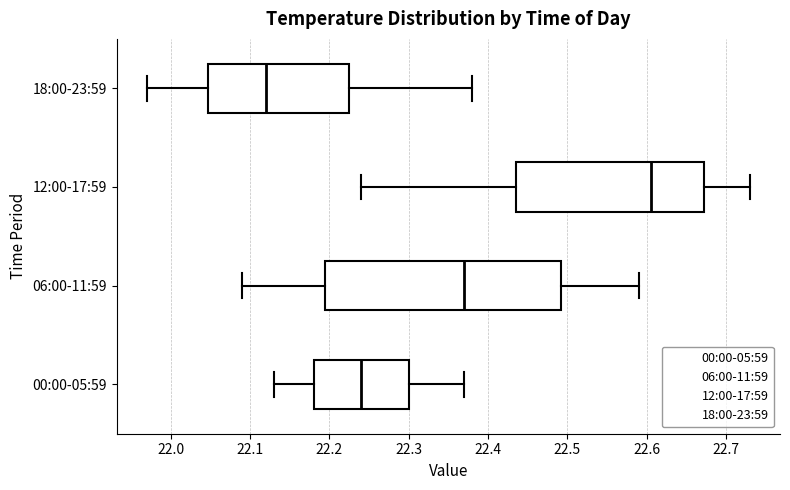

Which box is the widest, from its left edge to its right edge?

06:00-11:59